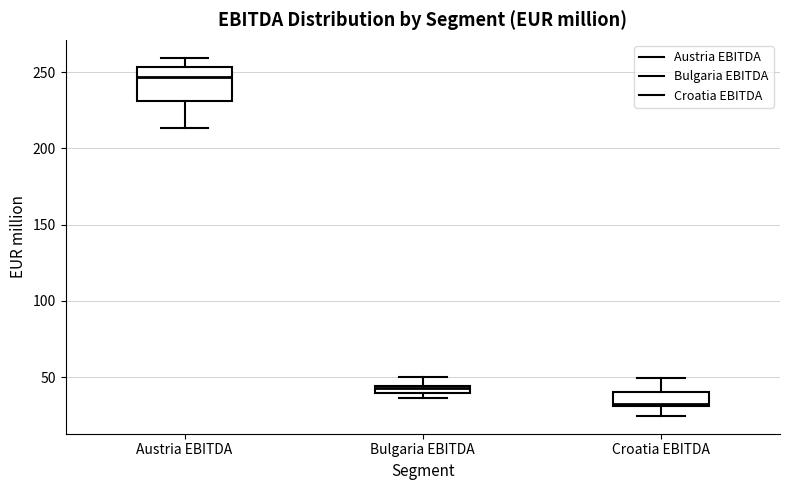

Which box has the highest median line?

Austria EBITDA